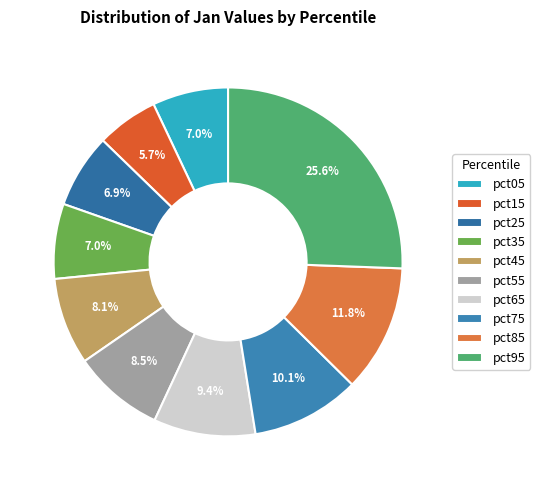

How many slices are in this pie chart?

10